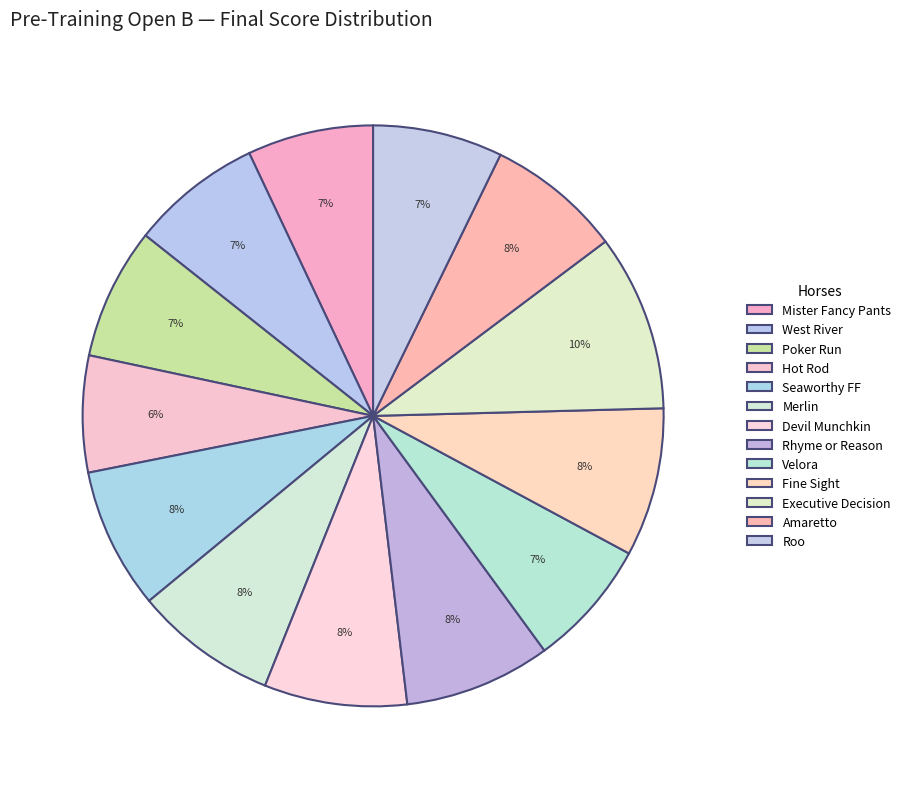

Count the number of slices in the pie.

13